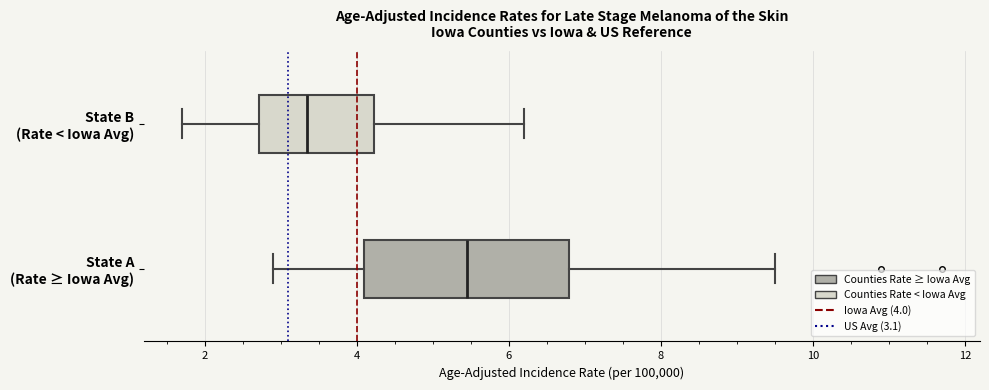

Where does the left whisker of the box for State A (Rate ≥ Iowa Avg) end on the x-axis? The values are not printed on the chart, so give them approximately, as read against the axis.

3.0